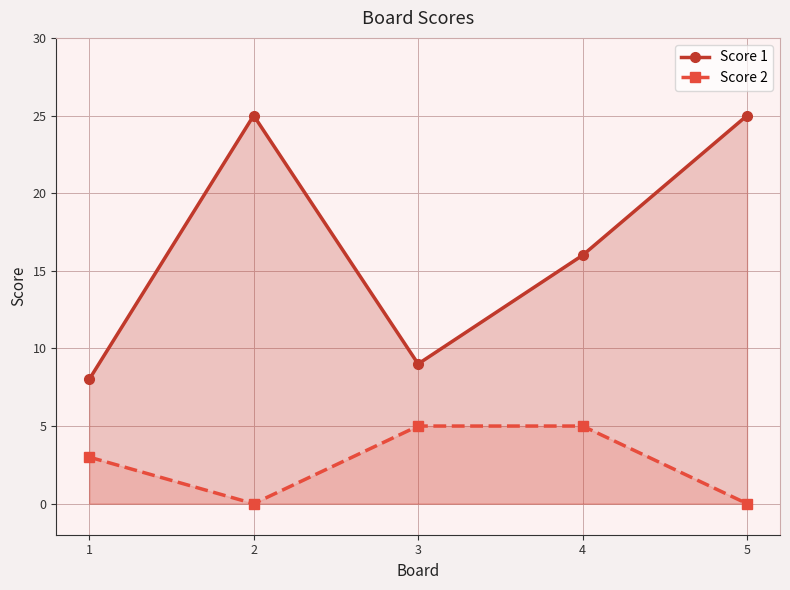

Where is Score 1 nearest to the value 16?

4